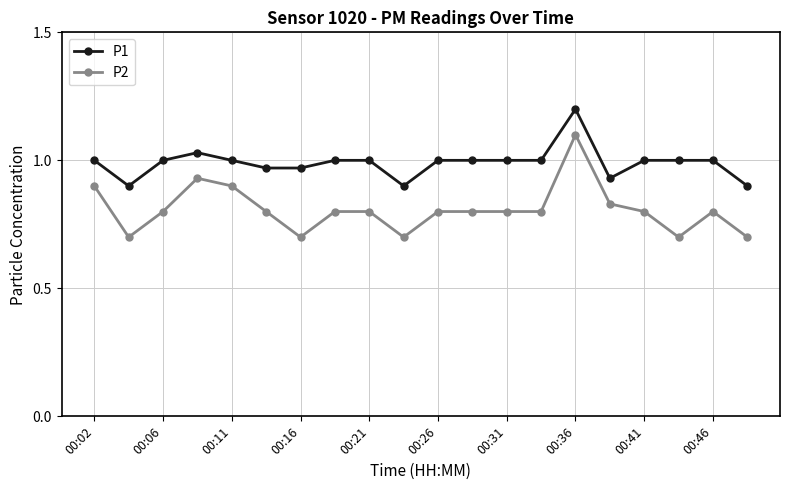

Rank the series by their average value, from highest to lowest.

P1, P2